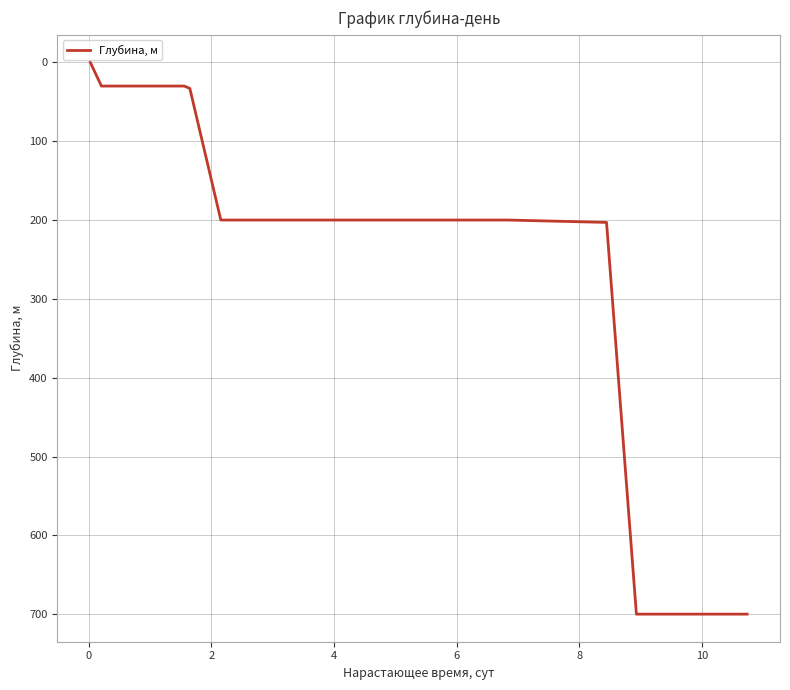

What is the average value?

262